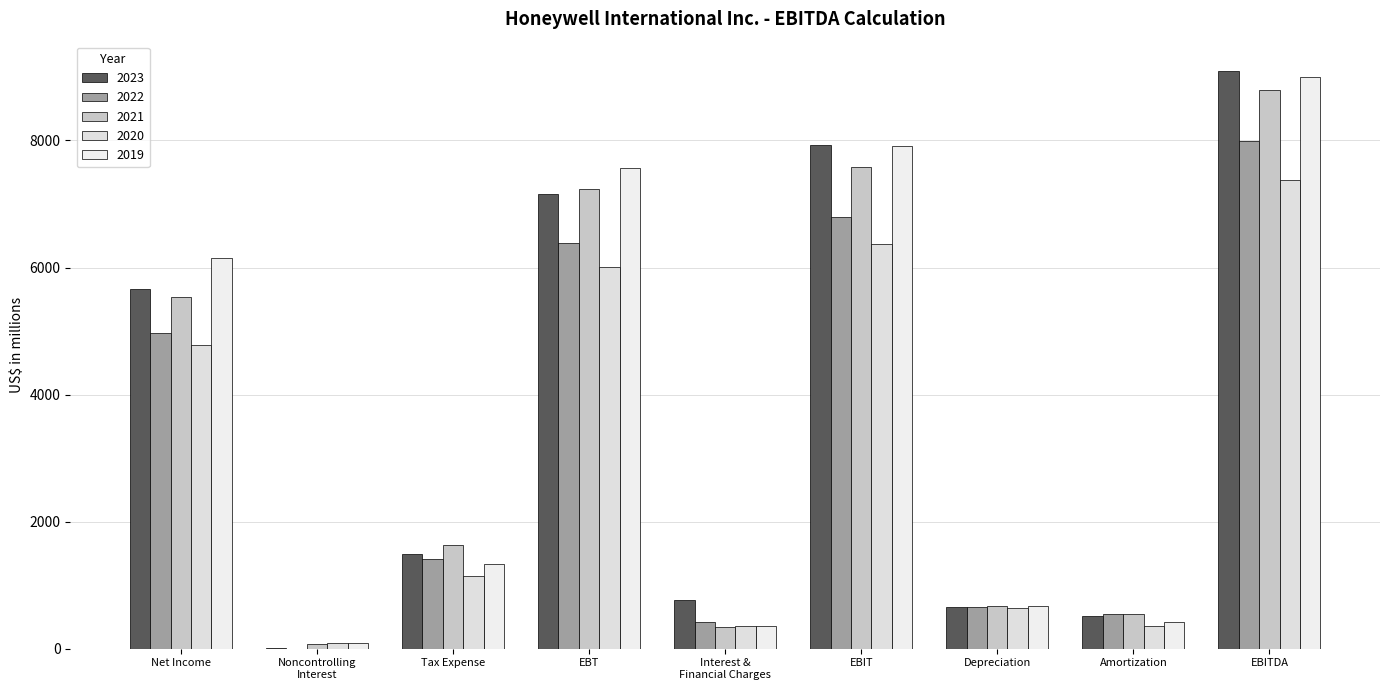

The value of 2023 at Depreciation is 659. True or false?

True